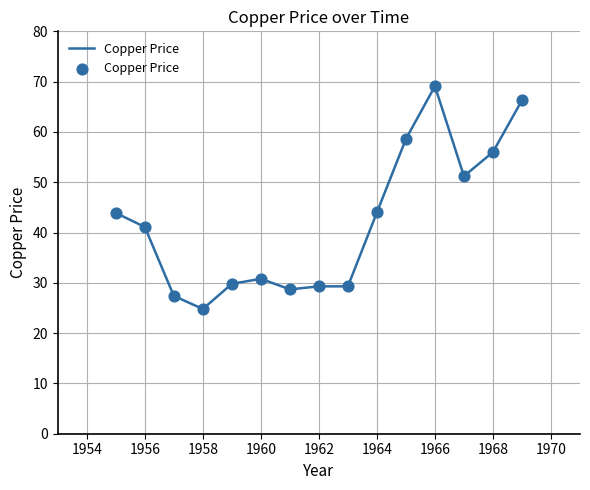

What is the difference between the maximum and minimum values?

44.3